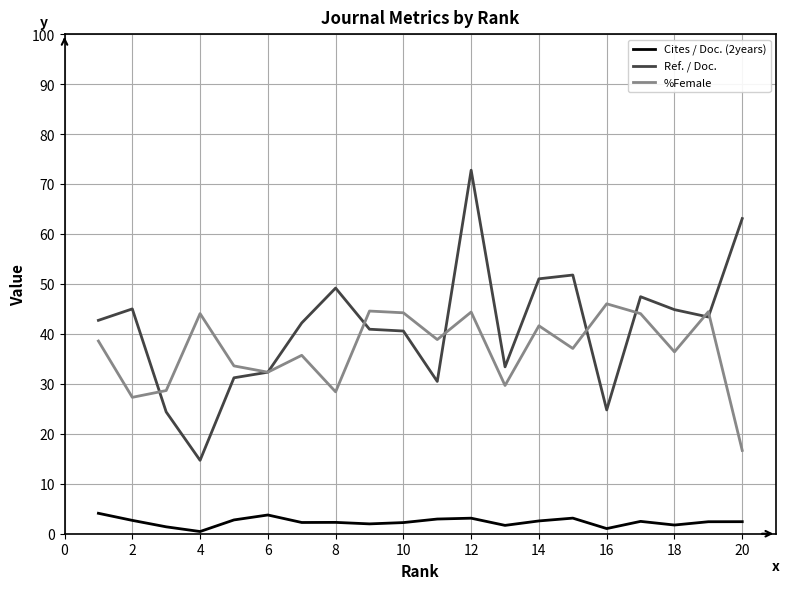

Which series has the largest total across all categories?

Ref. / Doc.